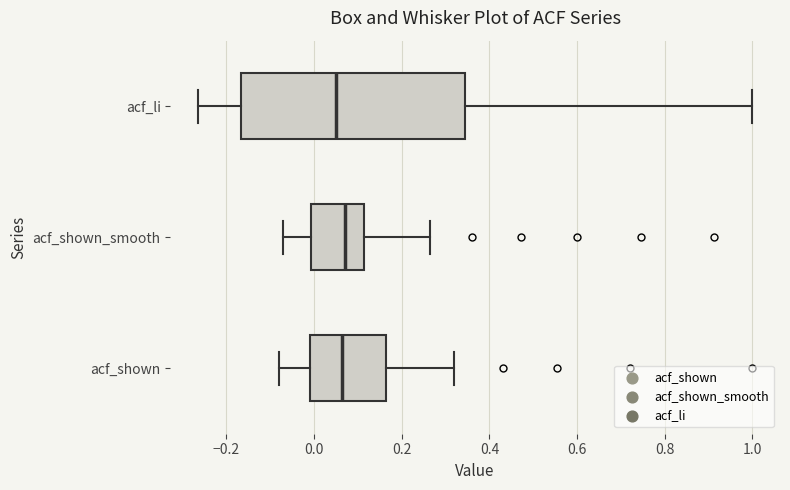

Which box is the widest, from its left edge to its right edge?

acf_li